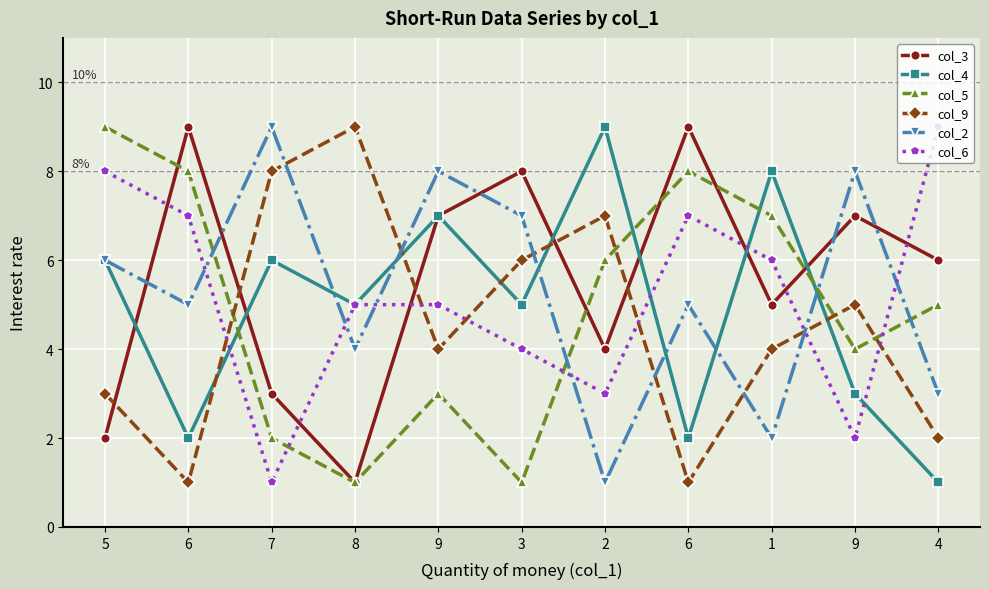

How many lines are shown in the chart?

6